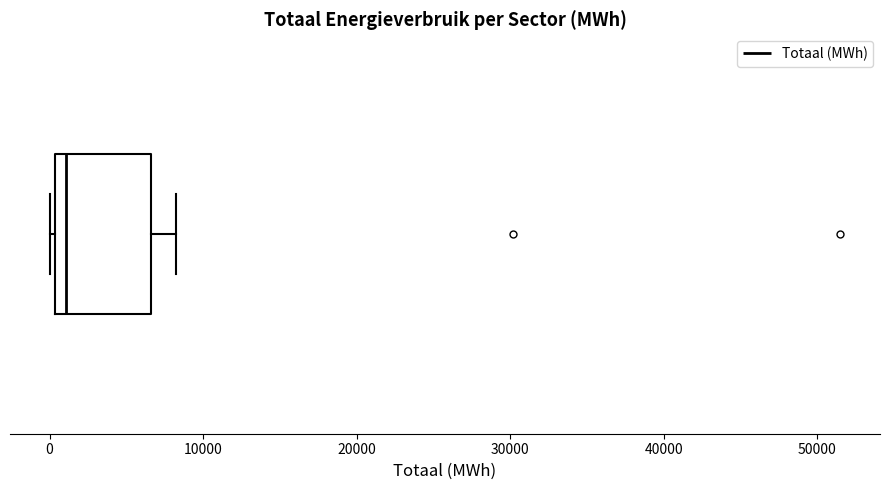

Read this box plot against the x-axis: the position of the median line, the range covered by the box, and the ends of both whiskers. The values are not printed on the chart, so give them approximately, as read against the axis.

median 1000, box 0 to 7000, whiskers 0 (just left of the box's left edge) to 8000